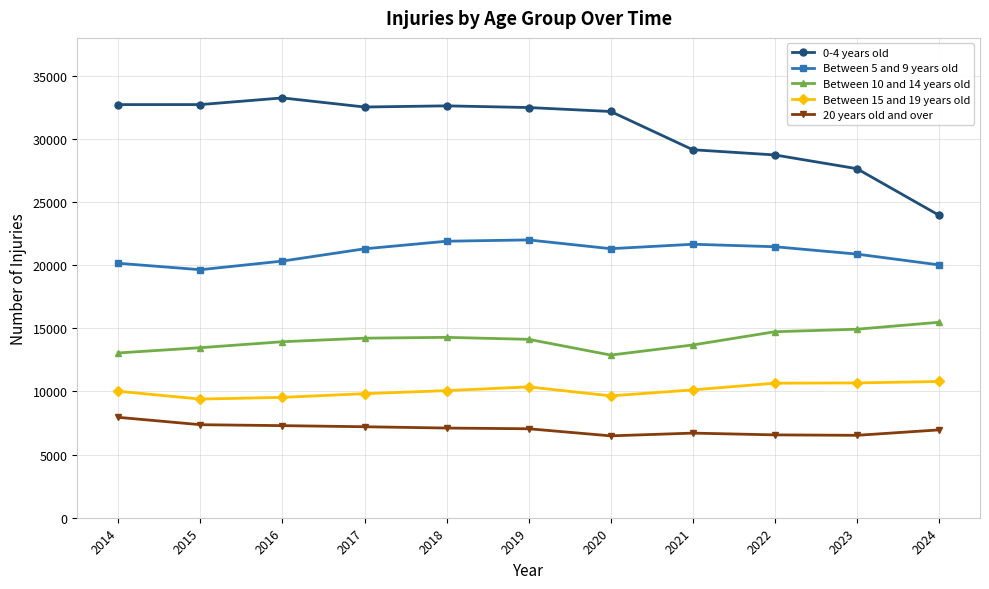

Which series has the largest total across all categories?

0-4 years old